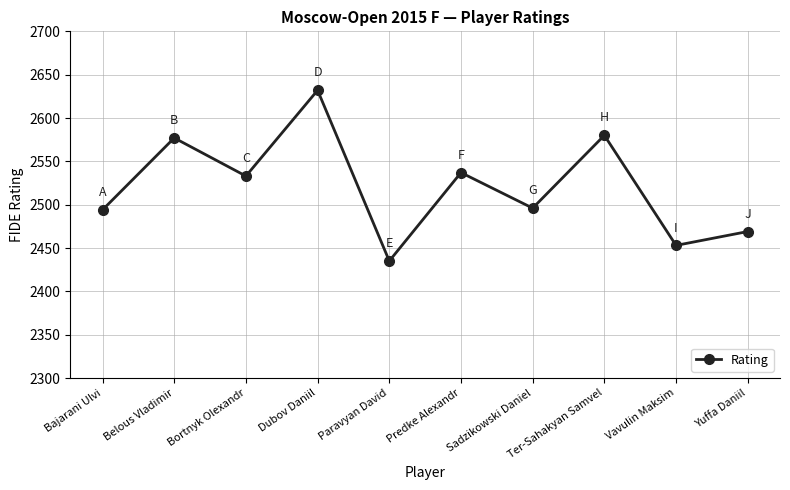

What is the value of the 7th point from the left?

2496